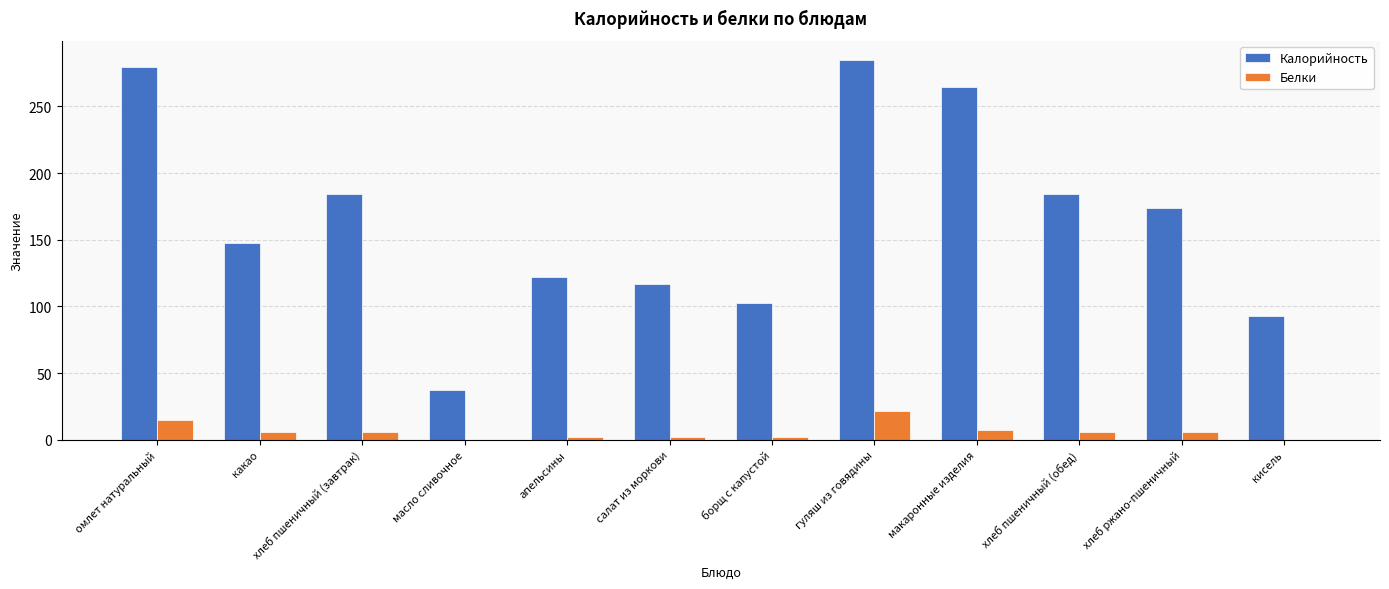

What is the spread (max minus min) of values at борщ с капустой?

100.6